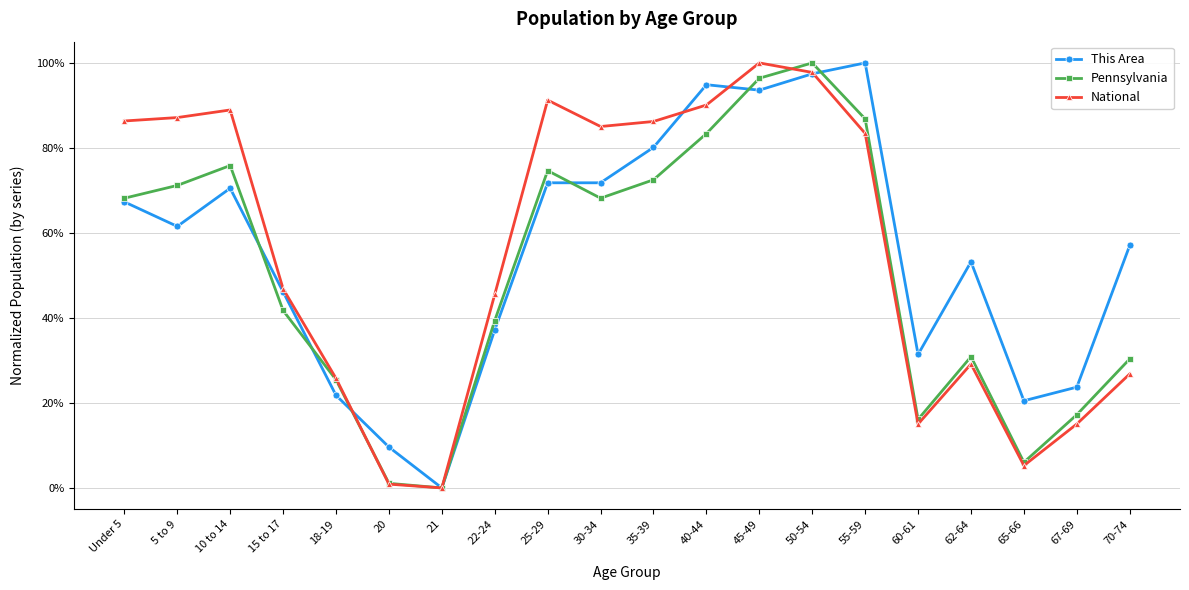

What position from the left is 18-19?

5